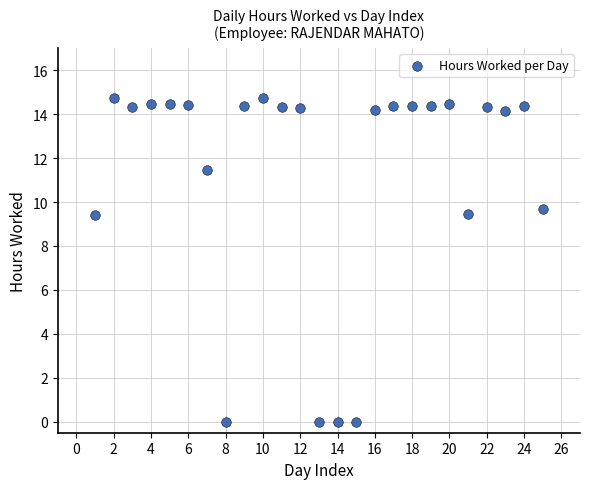

What is the range of X values (max minus min)?

24.0